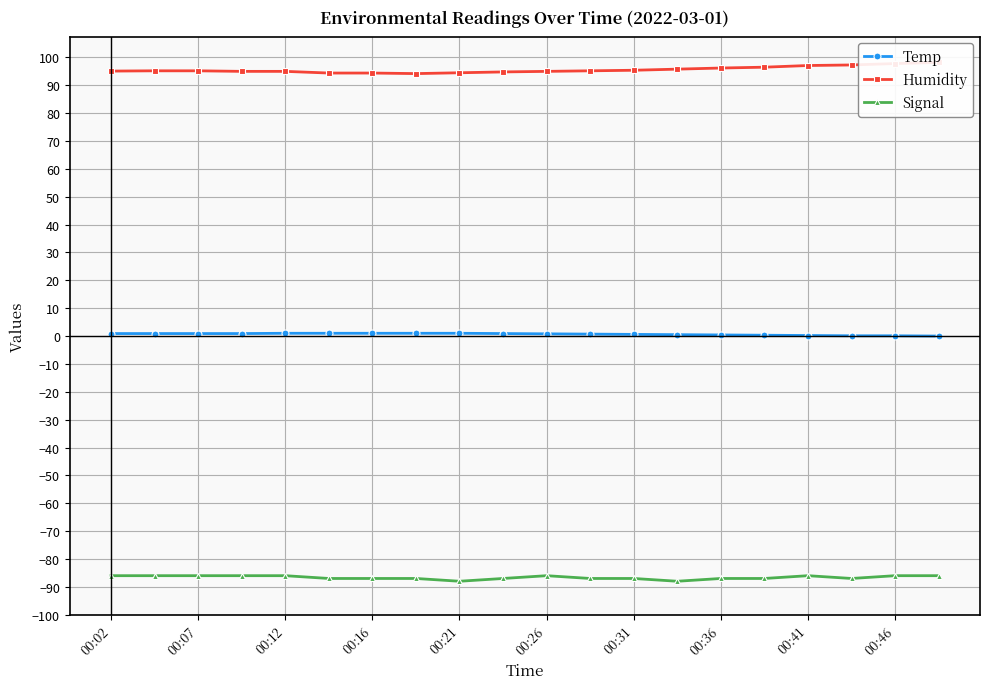

What are all the series names shown in the legend?

Temp, Humidity, Signal